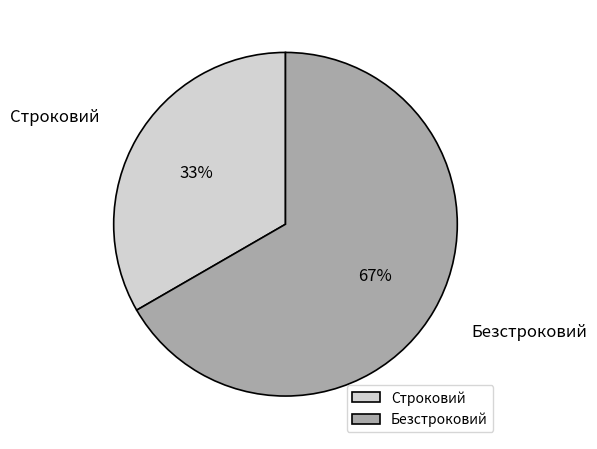

Is it true that Строковий is 33% of the pie?

True